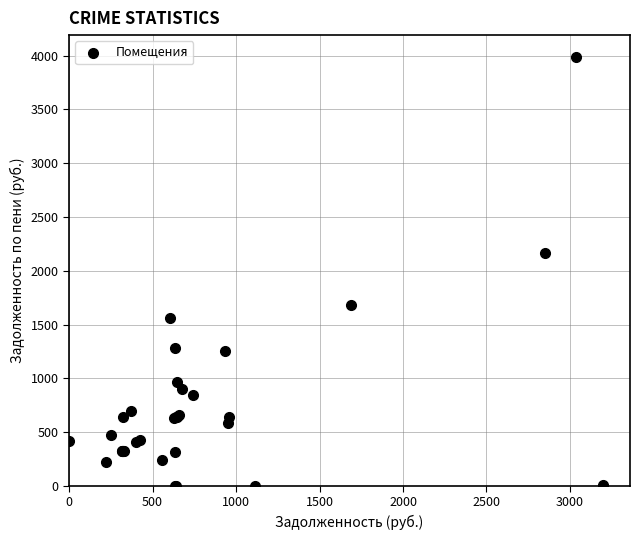

What Y value in the scatter plot is closest to 1995?

2165.9